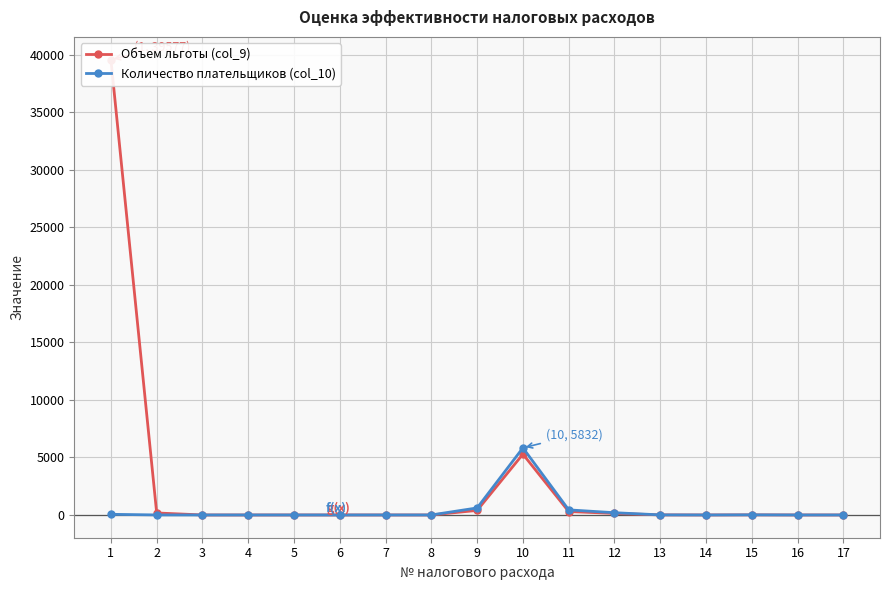

True or false: Объем льготы (col_9) and Количество плательщиков (col_10) intersect in this chart.

False